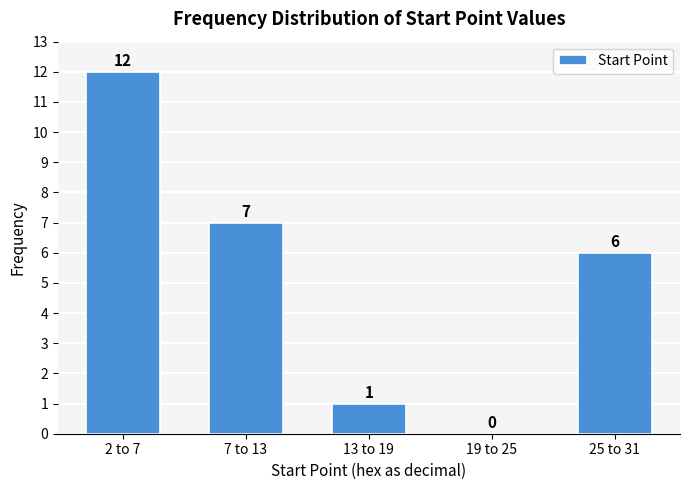

Reading left to right, what are all the values shown in this chart?

2 to 7=12	7 to 13=7	13 to 19=1	19 to 25=0	25 to 31=6